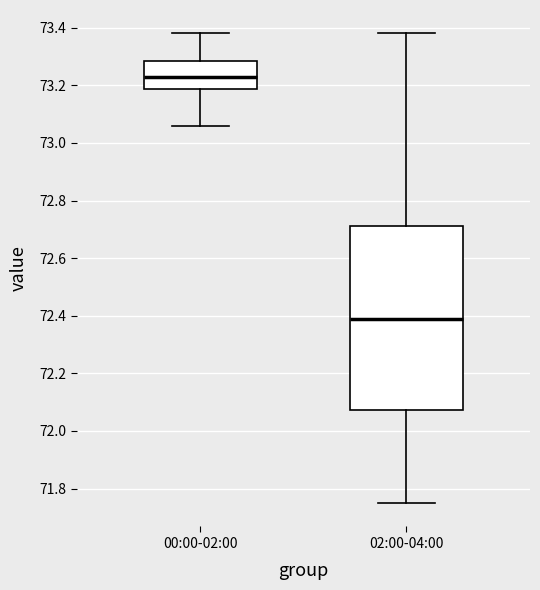

Where is the upper edge of the box for 00:00-02:00 on the y-axis? The values are not printed on the chart, so give them approximately, as read against the axis.

73.28